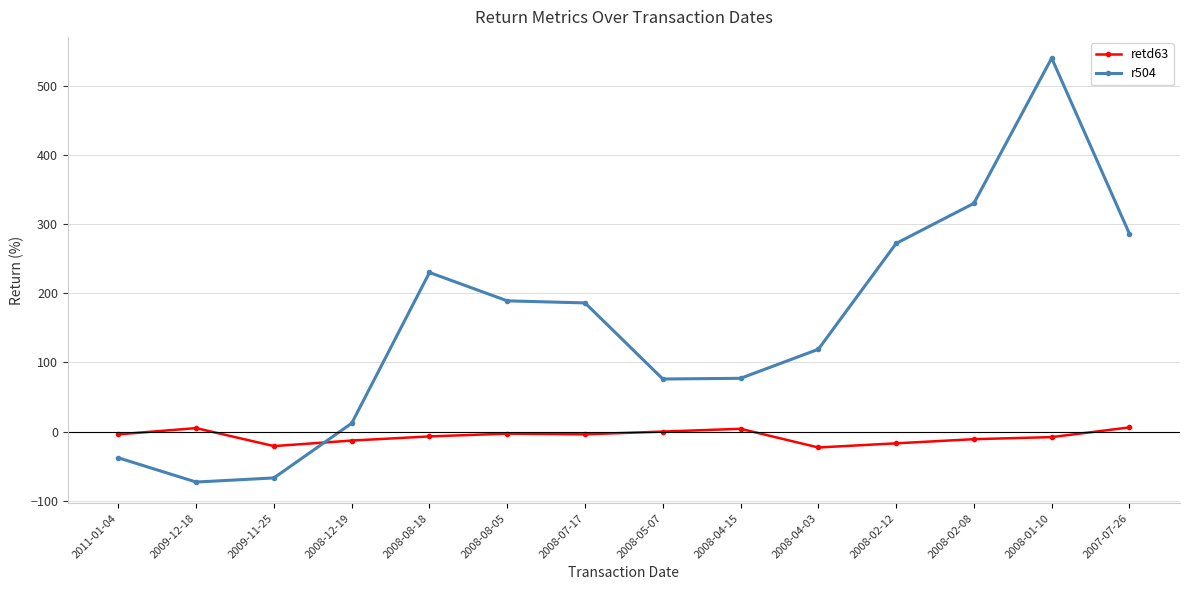

List the series in order of their overall mean, highest first.

r504, retd63